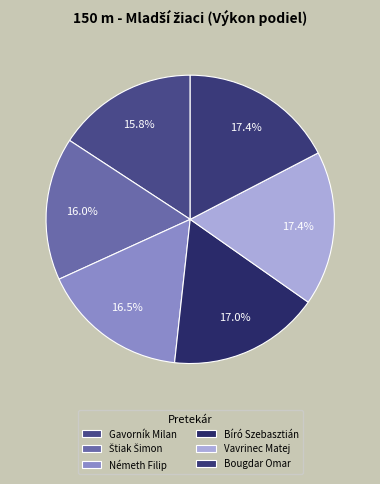

Rank the categories by value from highest to lowest.

Bougdar Omar, Vavrinec Matej, Bíró Szebasztián, Németh Filip, Štiak Šimon, Gavorník Milan